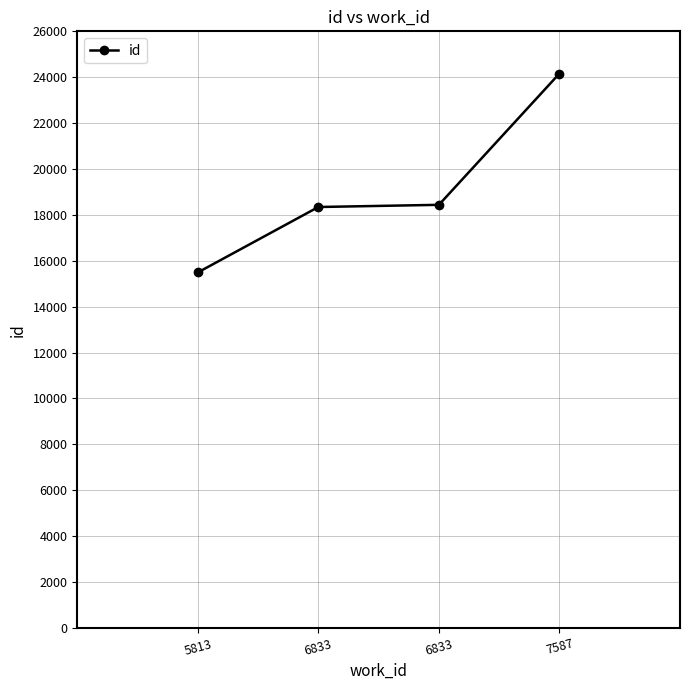

List the labels in order of value, smallest first.

5813, 6833, 6833, 7587